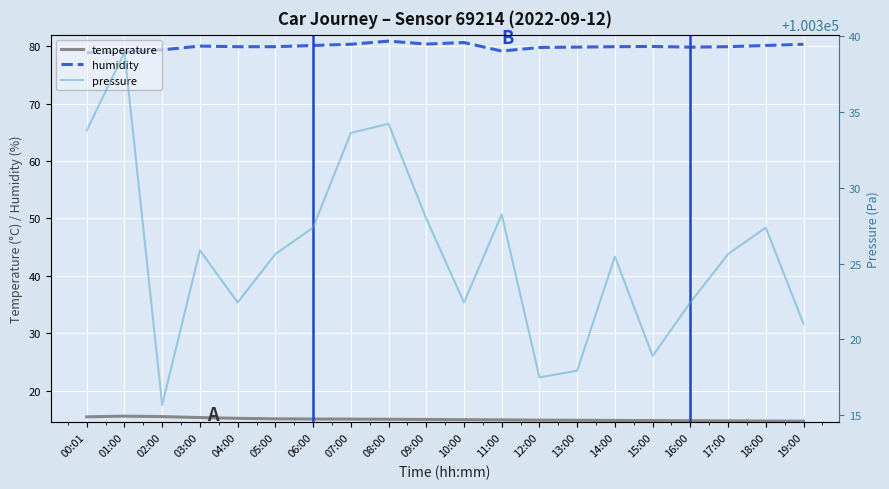

List the labels in order of pressure value, smallest first.

02:00, 12:00, 13:00, 15:00, 19:00, 04:00, 10:00, 16:00, 14:00, 05:00, 17:00, 03:00, 06:00, 18:00, 09:00, 11:00, 07:00, 00:01, 08:00, 01:00